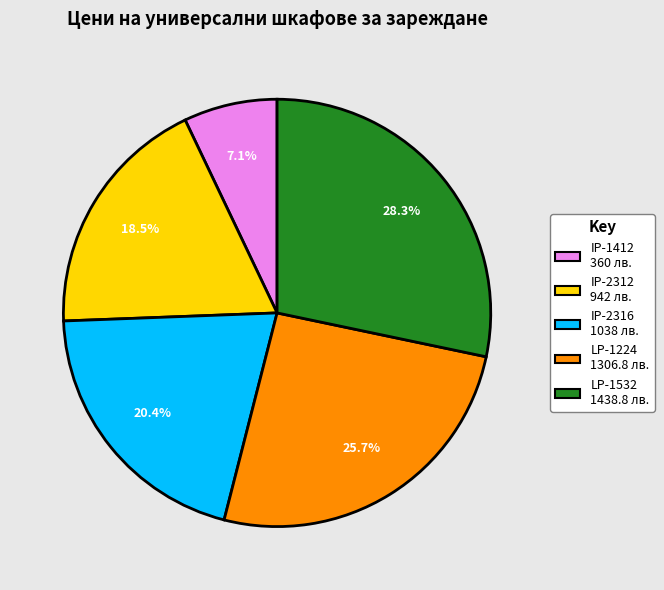

Rank the categories by value from lowest to highest.

IP-1412 360 лв., IP-2312 942 лв., IP-2316 1038 лв., LP-1224 1306.8 лв., LP-1532 1438.8 лв.